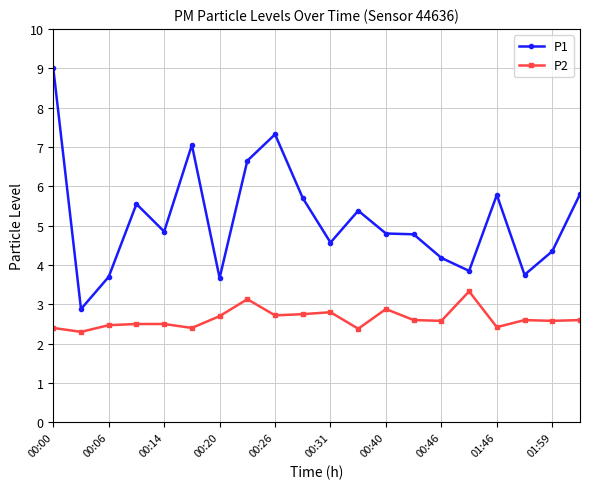

What is the difference between the maximum and minimum values in the P2 series?

1.0